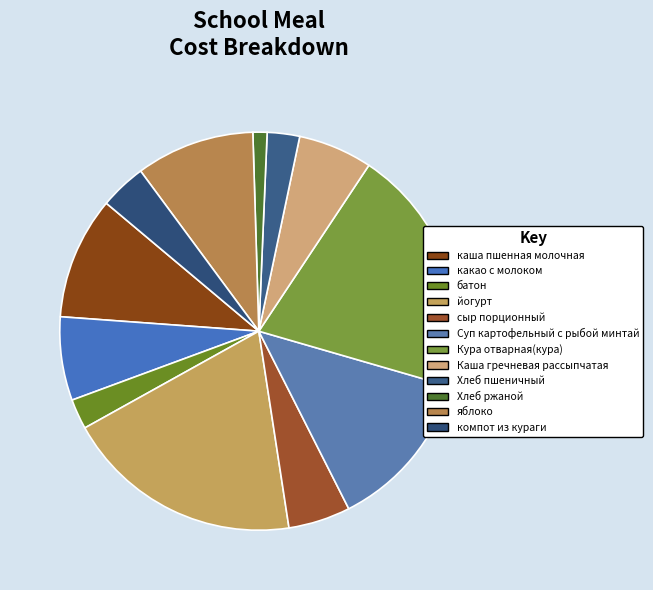

The яблоко slice represents 24% of the pie. True or false?

False